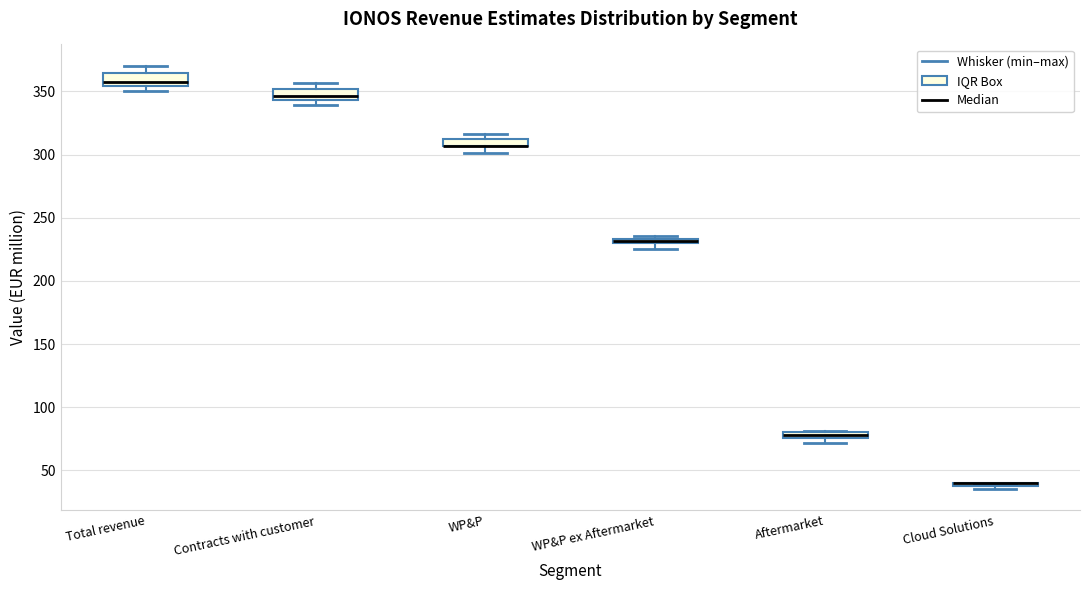

Where is the upper edge of the box for Contracts with customer on the y-axis? The values are not printed on the chart, so give them approximately, as read against the axis.

350